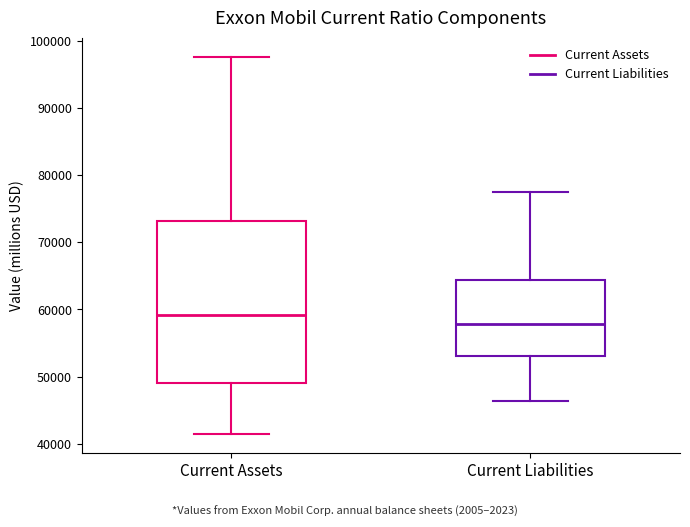

Reading left to right, transcribe this box plot: for each box, give where its median line is, the range the box spans, and where its two whiskers end, as read against the y-axis. The values are not printed on the chart, so give them approximately, as read against the axis.

Current Assets: median 59000, box 49000 to 73000, whiskers 41000 to 98000
Current Liabilities: median 58000, box 53000 to 64000, whiskers 46000 to 78000